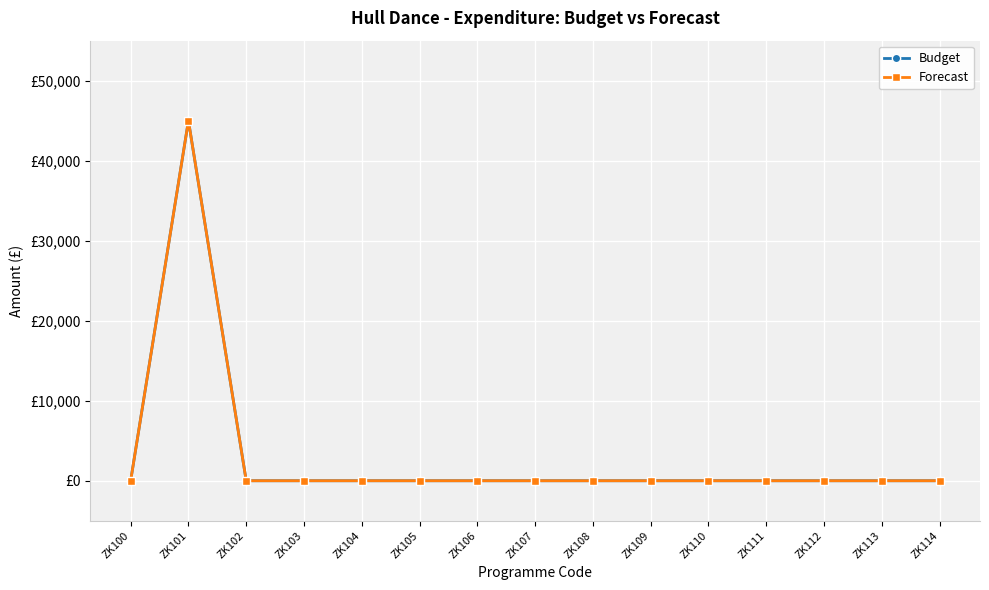

Is the value of Forecast at ZK106 greater than the value of Budget at ZK107?

No